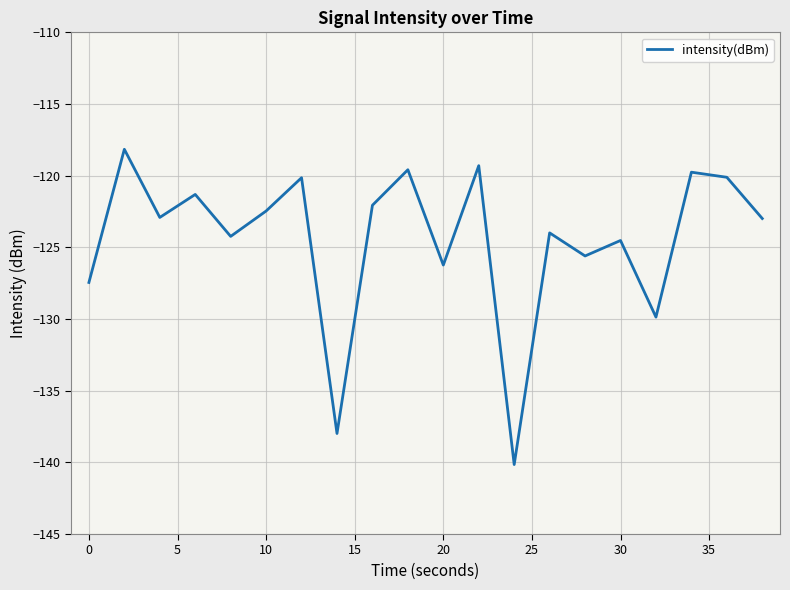

What is the average value?

-124.4